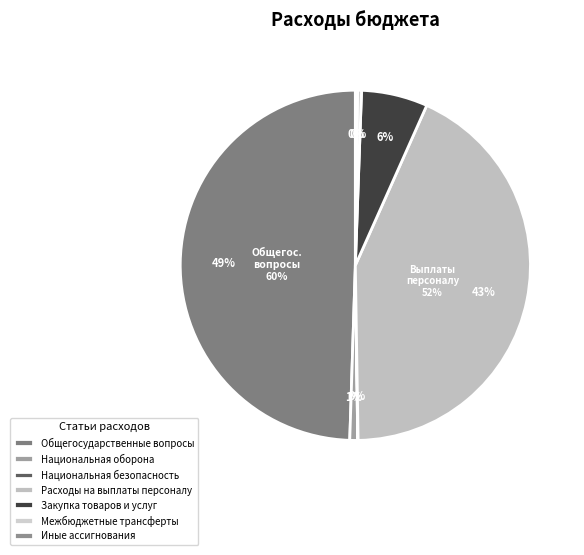

The Межбюджетные трансферты slice represents 1% of the pie. True or false?

False